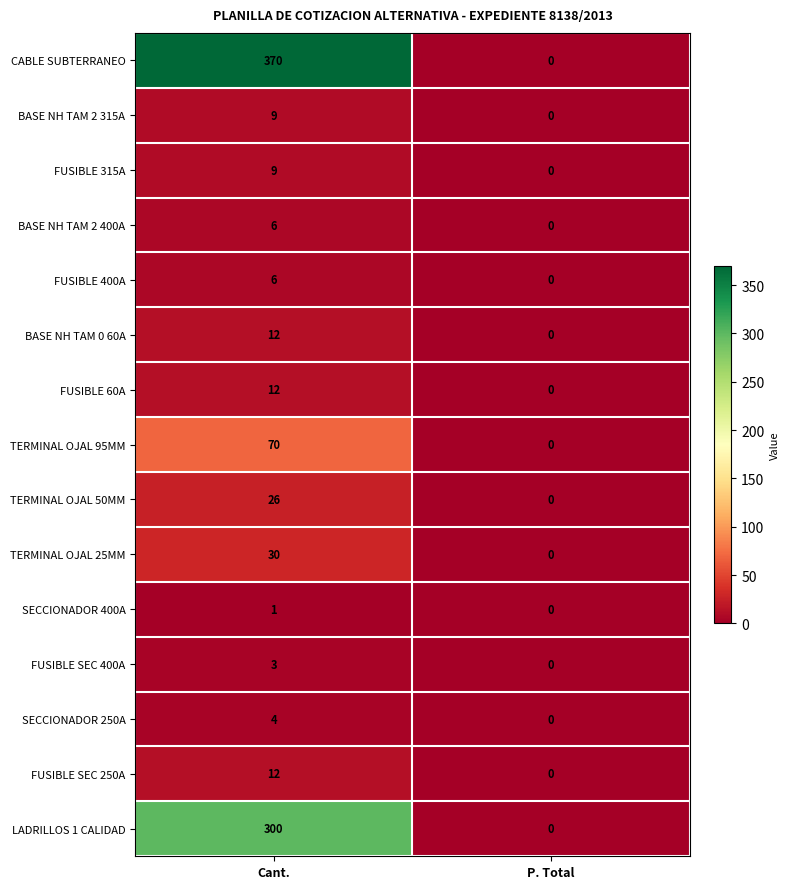

True or false: SECCIONADOR 250A has a value of -1 at P. Total.

False